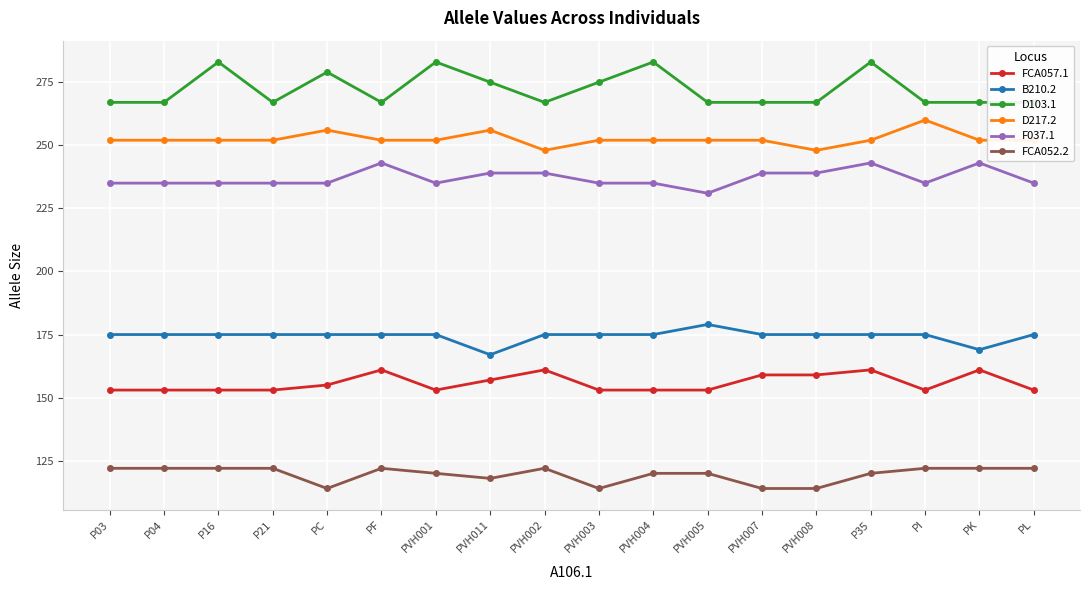

What are all the series names shown in the legend?

FCA057.1, B210.2, D103.1, D217.2, F037.1, FCA052.2